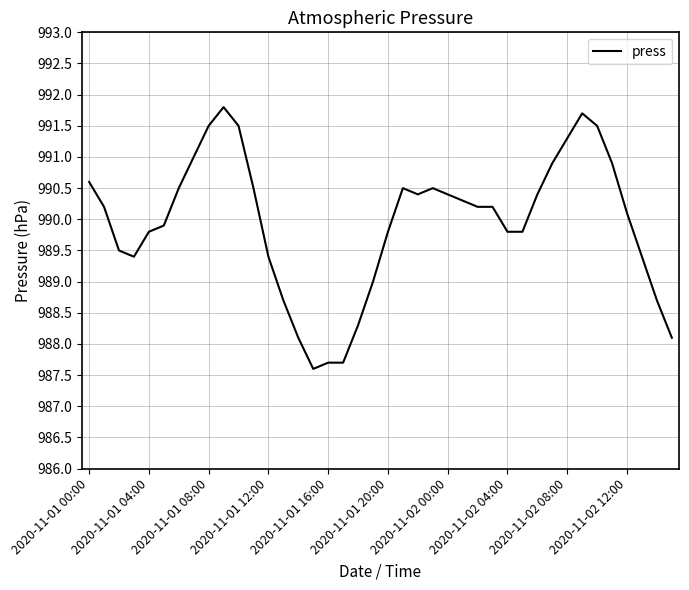

Reading left to right, transcribe all the data shown in this chart.

990.6	990.2	989.5	989.4	989.8	989.9	990.5	991.0	991.5	991.8	991.5	990.5	989.4	988.7	988.1	987.6	987.7	987.7	988.3	989.0	989.8	990.5	990.4	990.5	990.4	990.3	990.2	990.2	989.8	989.8	990.4	990.9	991.3	991.7	991.5	990.9	990.1	989.4	988.7	988.1